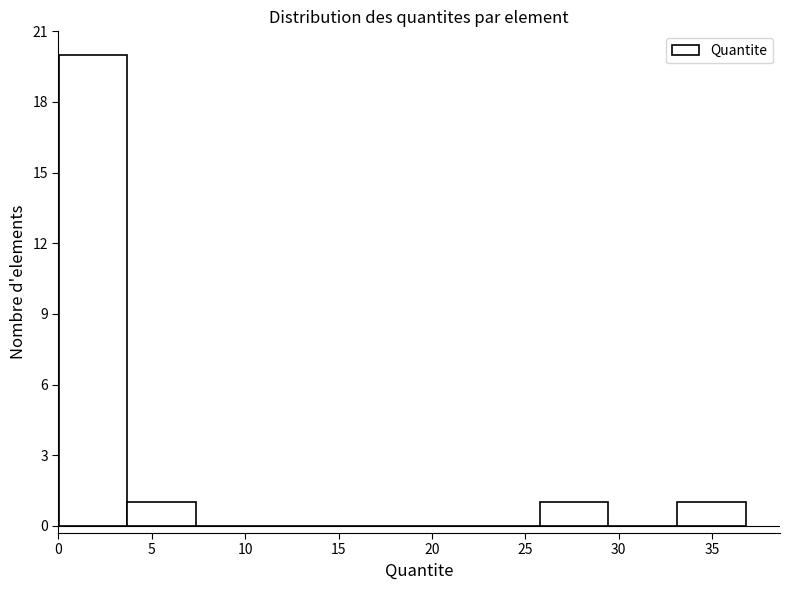

Reading left to right, list every bar in this chart as the range it spans on the x-axis followed by its height. Neither the bar edges nor the heights are printed on the chart, so give them approximately, as read against the axes.

0.0 to 3.5: 20
3.5 to 7.5: 1
7.5 to 11.0: 0
11.0 to 14.5: 0
14.5 to 18.5: 0
18.5 to 22.0: 0
22.0 to 26.0: 0
26.0 to 29.5: 1
29.5 to 33.0: 0
33.0 to 37.0: 1